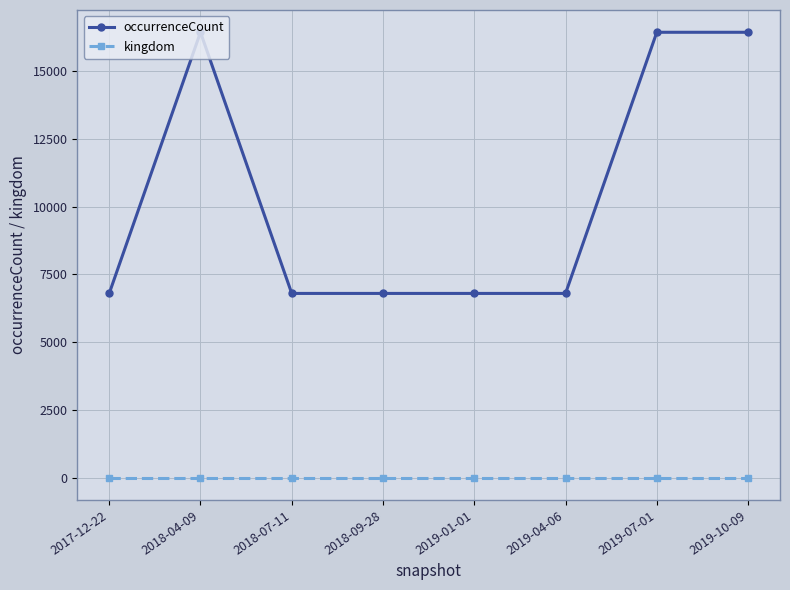

Where is the first local maximum for occurrenceCount?

2018-04-09